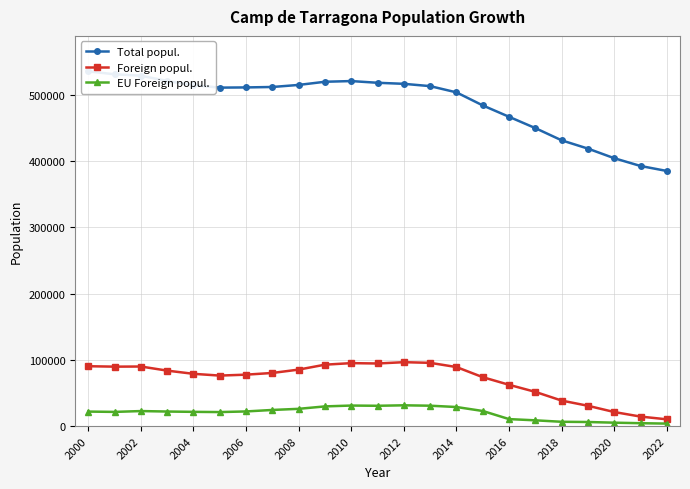

Which series has the widest spread of values?

Total popul.